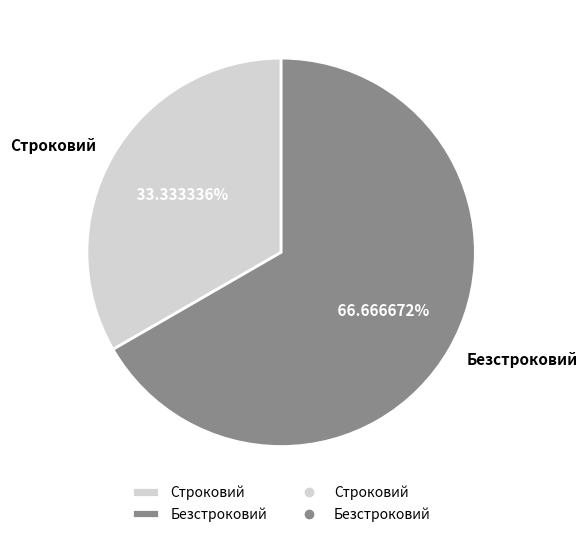

Is there a majority slice in this chart?

Yes